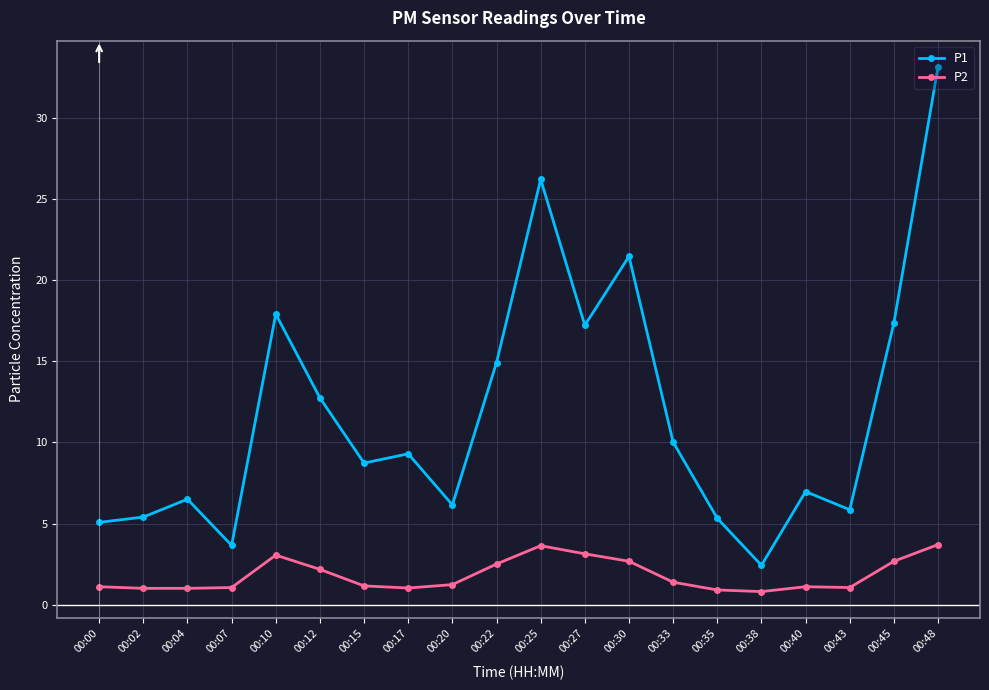

The P2 series shows 0.8 at 00:38. True or false?

True